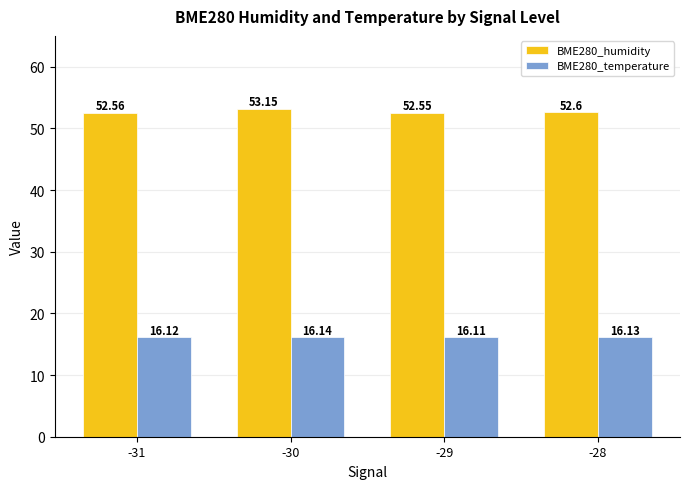

What is the average value of the BME280_temperature series?

16.1